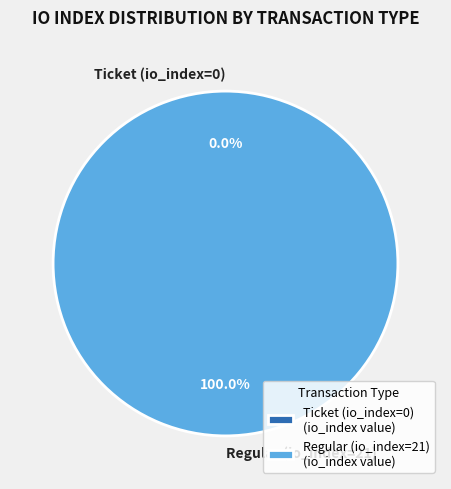

Is there a majority slice in this chart?

Yes